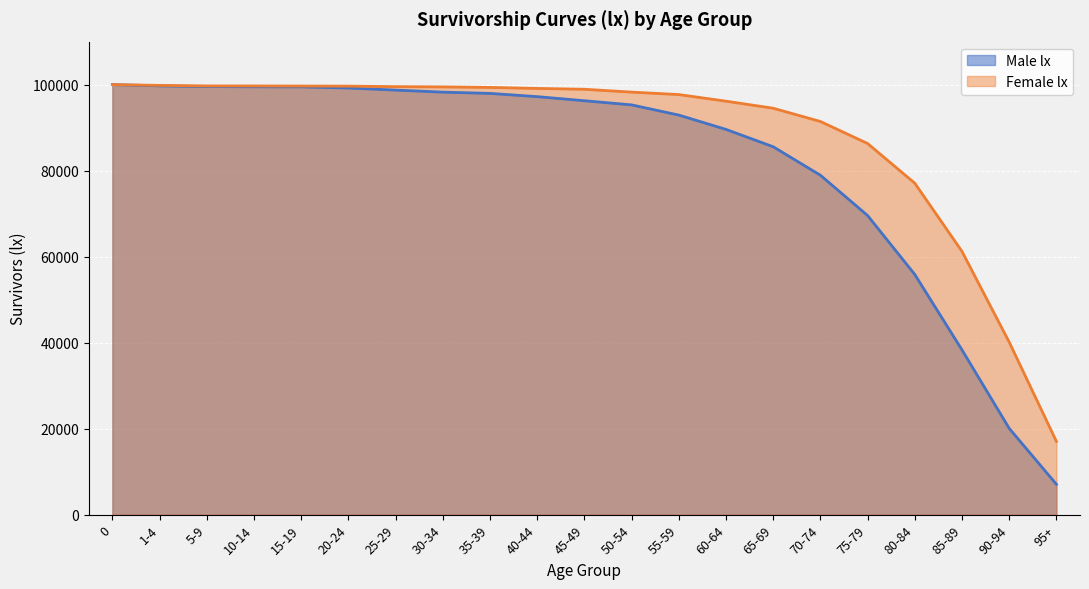

At how many categories does at least one series exceed 23477?

20